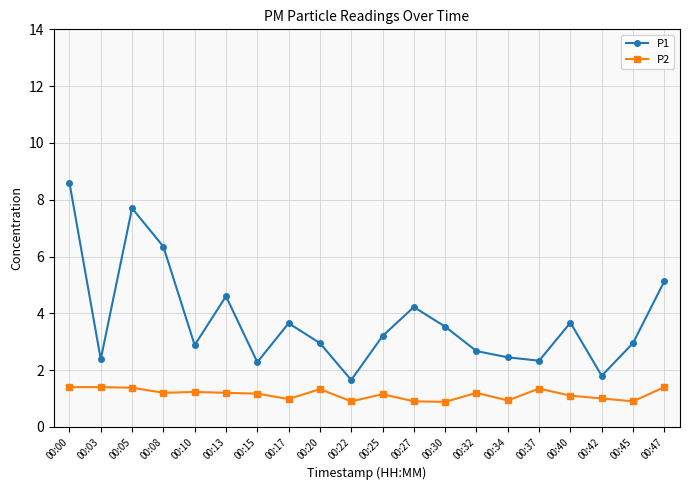

Which series has the largest total across all categories?

P1